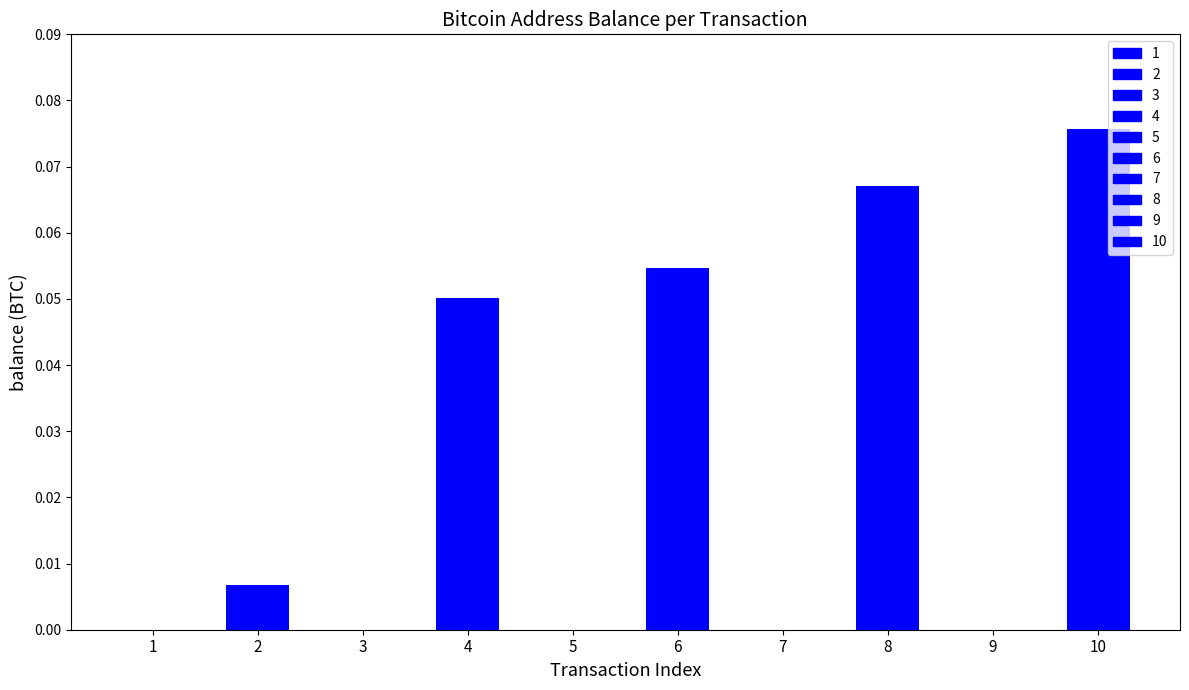

What is the sum of all values?

0.3